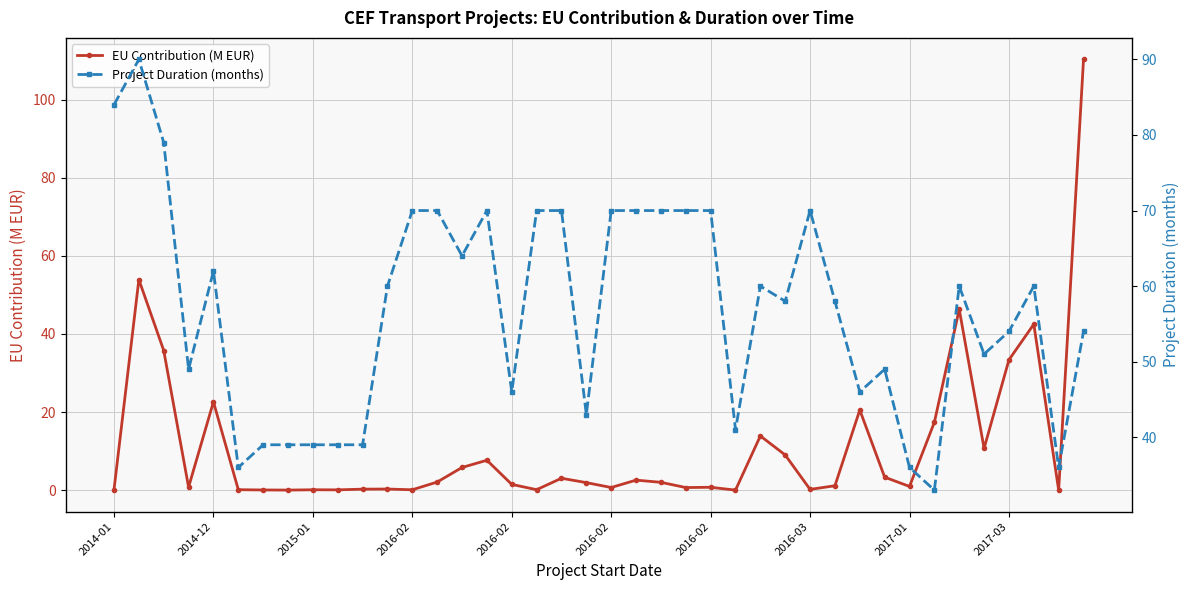

What is the maximum value shown in the chart?

110.3